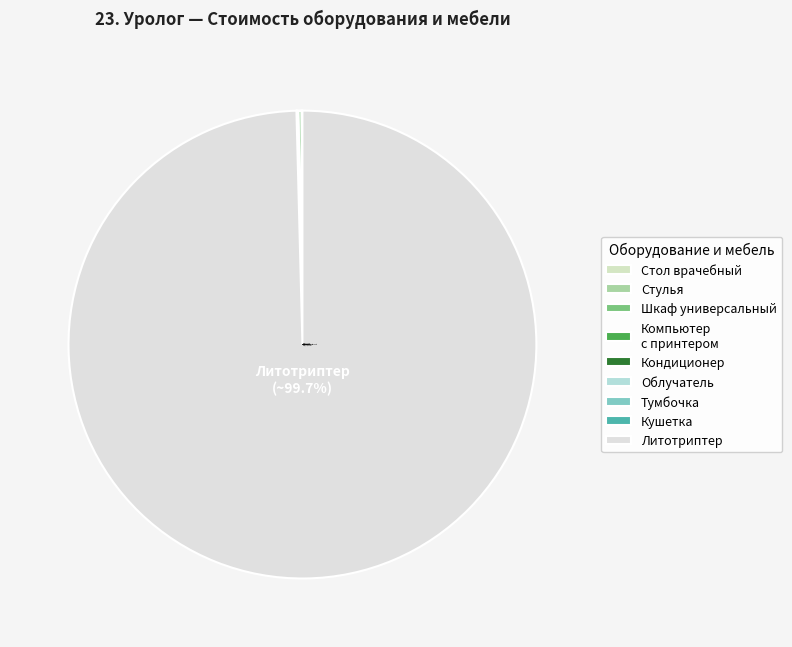

Is 008.Тумбочка the majority of the pie?

No